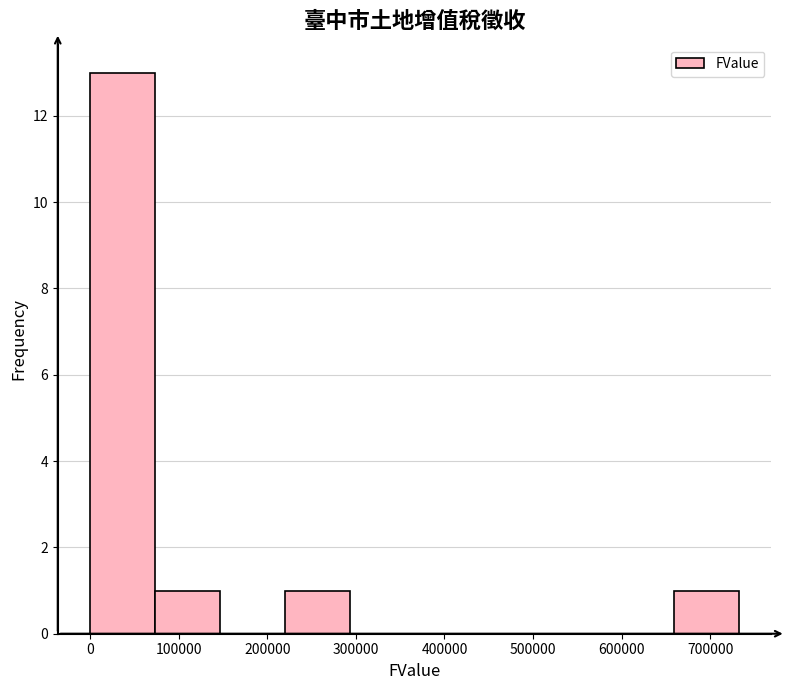

Which range on the x-axis has the tallest bar?

0 to 70000